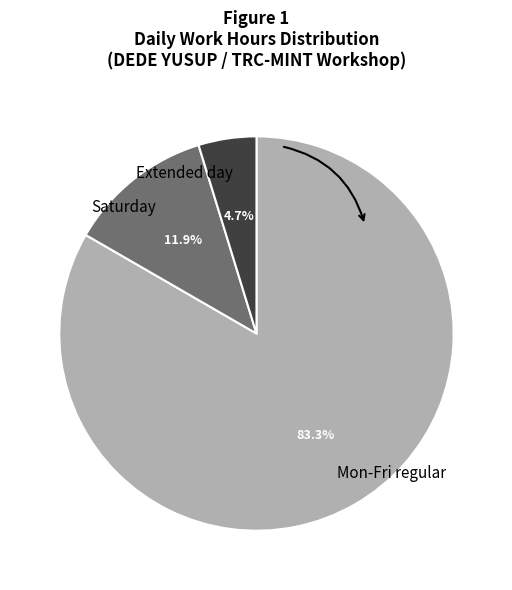

Is there any slice that represents more than half of the pie?

Yes